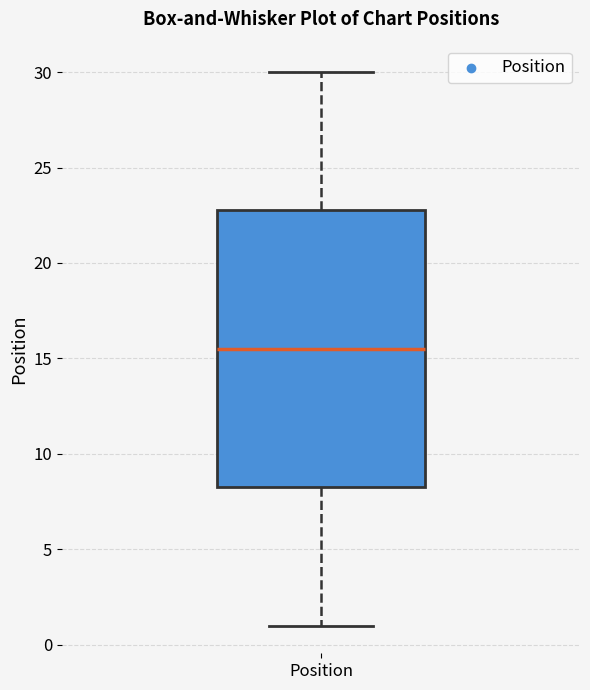

Transcribe this box plot: give where the median line is, the range the box spans, and where the two whiskers end, as read against the y-axis. The values are not printed on the chart, so give them approximately, as read against the axis.

median 15.5, box 8.5 to 23.0, whiskers 1.0 to 30.0